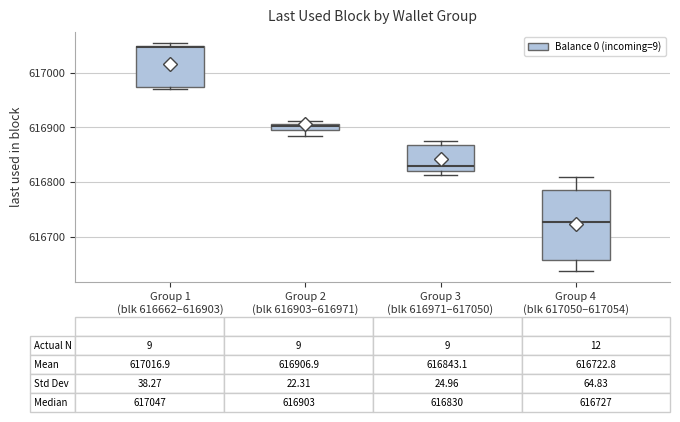

Comparing the boxes themselves (not the whiskers), which one is the tallest?

Group 4 (blk 617050–617054)